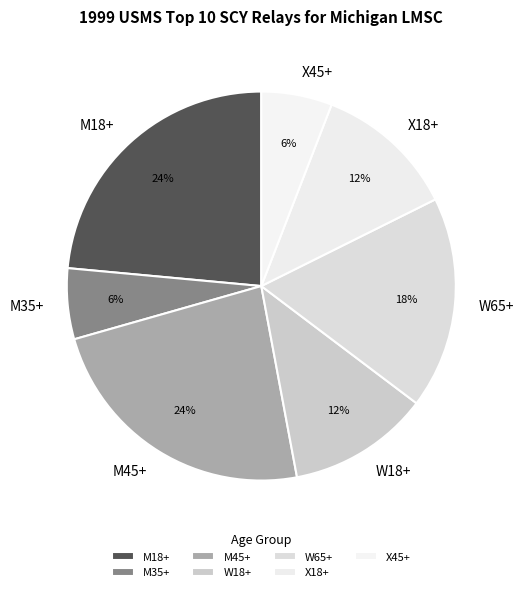

Is there a majority slice in this chart?

No